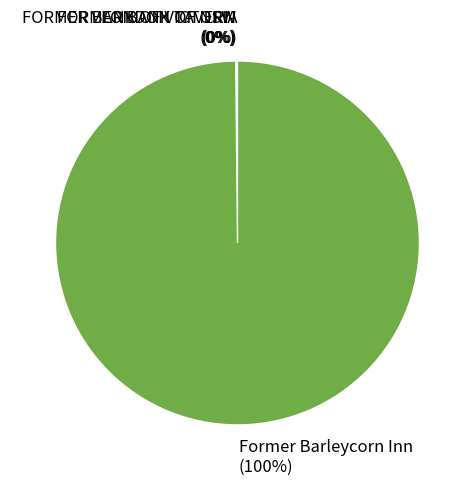

To the nearest percent, what is the difference between the largest and smallest slice percentages?

100%